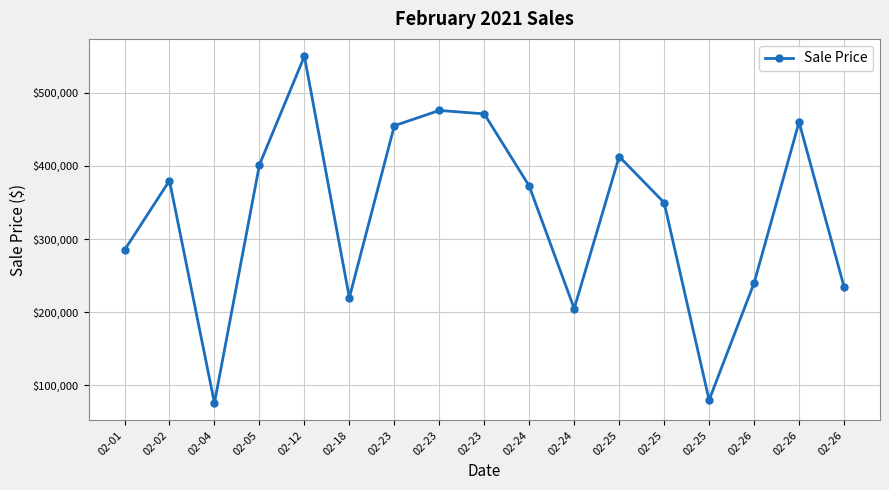

How many series are shown in this chart?

1